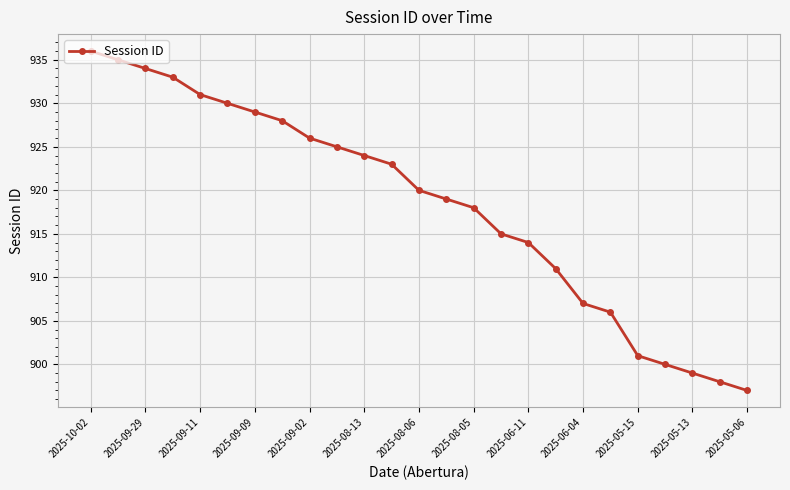

How many series are shown in this chart?

1